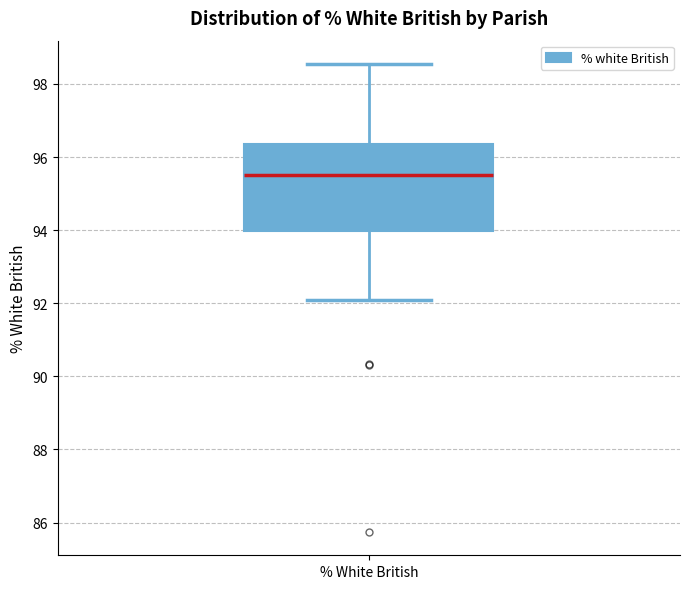

Where does the median line of the box for % White British sit on the y-axis? The values are not printed on the chart, so give them approximately, as read against the axis.

95.6